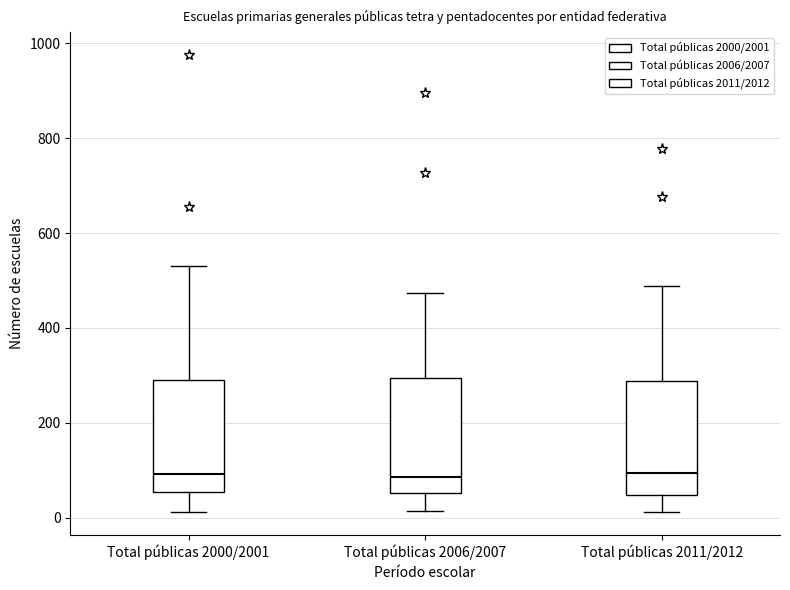

Reading left to right, read every box against the y-axis: the position of its median line, the range the box covers, and the ends of its whiskers. The values are not printed on the chart, so give them approximately, as read against the axis.

Total públicas 2000/2001: median 100, box 60 to 280, whiskers 20 to 540
Total públicas 2006/2007: median 80, box 60 to 300, whiskers 20 to 480
Total públicas 2011/2012: median 100, box 40 to 280, whiskers 20 to 480